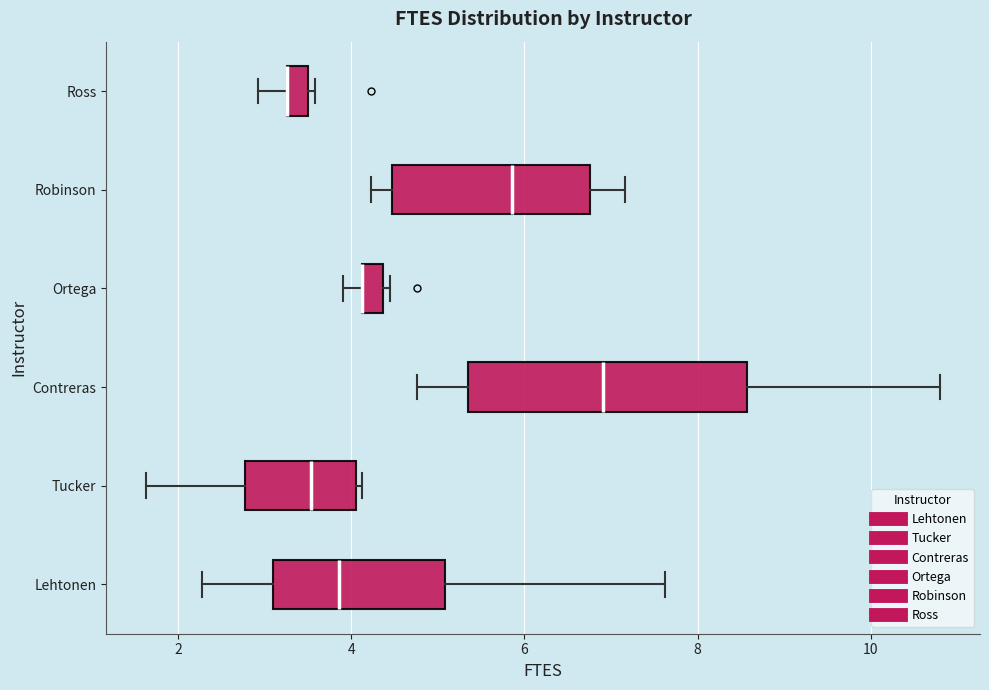

Where is the left edge of the box for Ortega on the x-axis? The values are not printed on the chart, so give them approximately, as read against the axis.

4.2